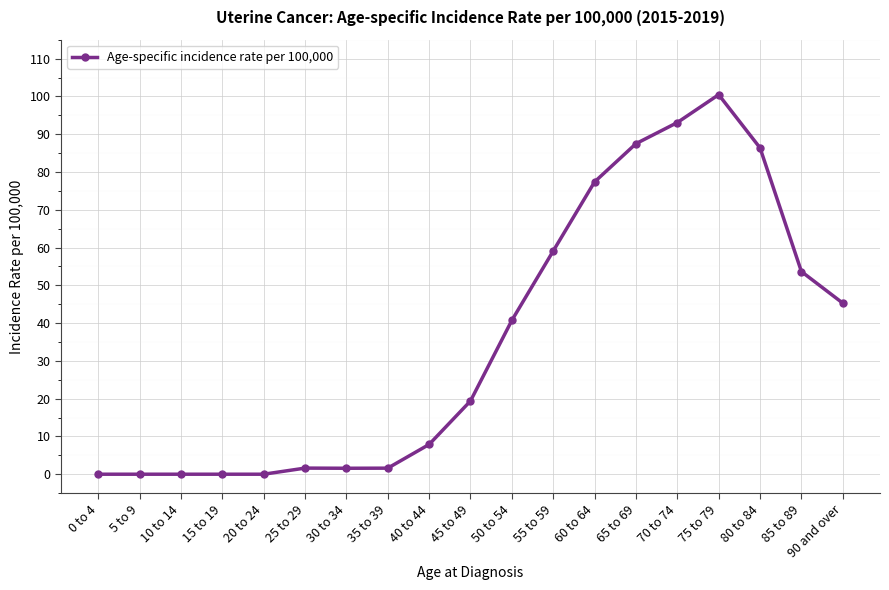

What is the greatest value displayed?

100.5